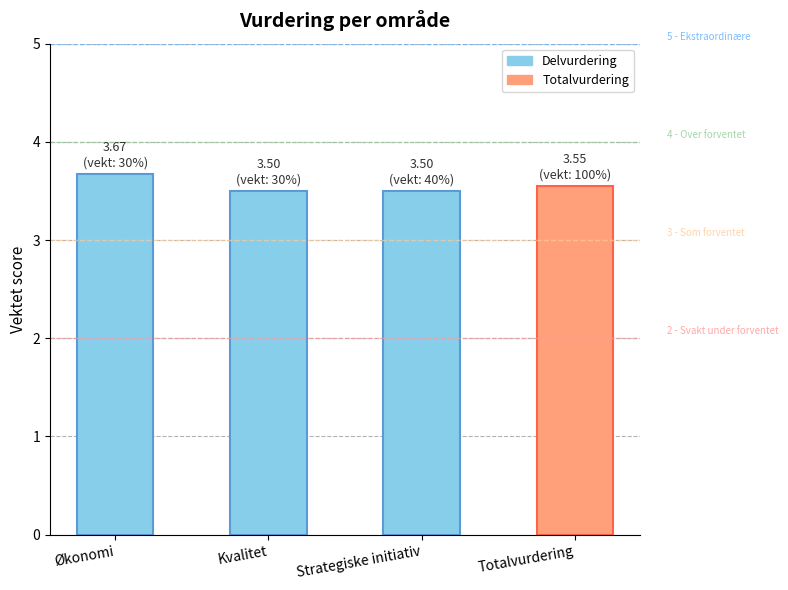

Is it true that the value at Kvalitet is 3.5?

True